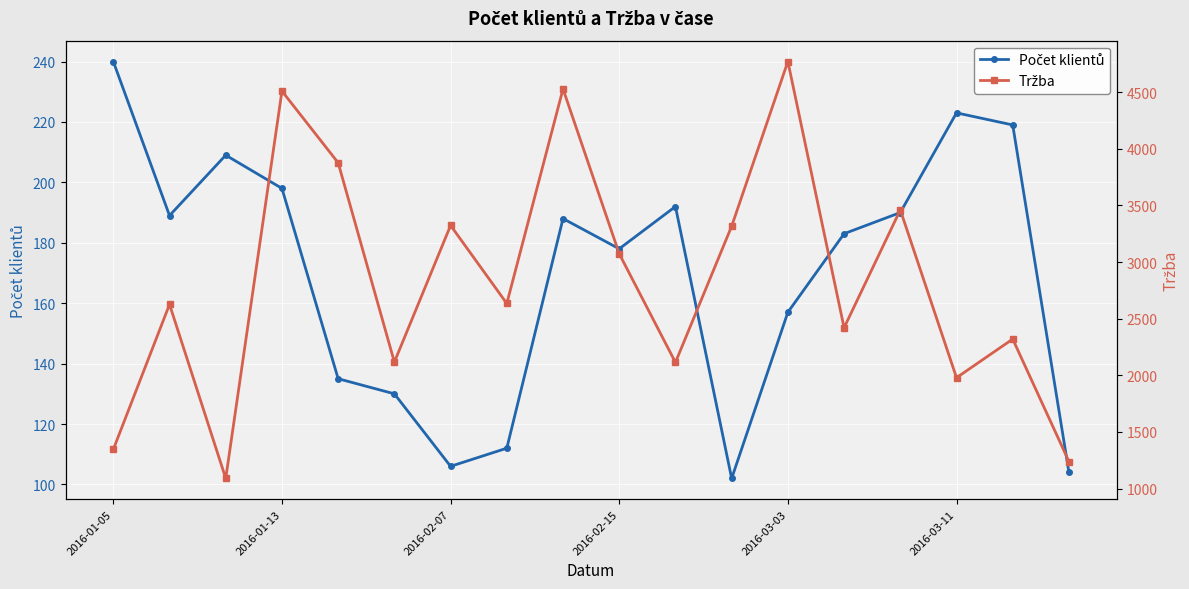

How many data points does each series have?

18